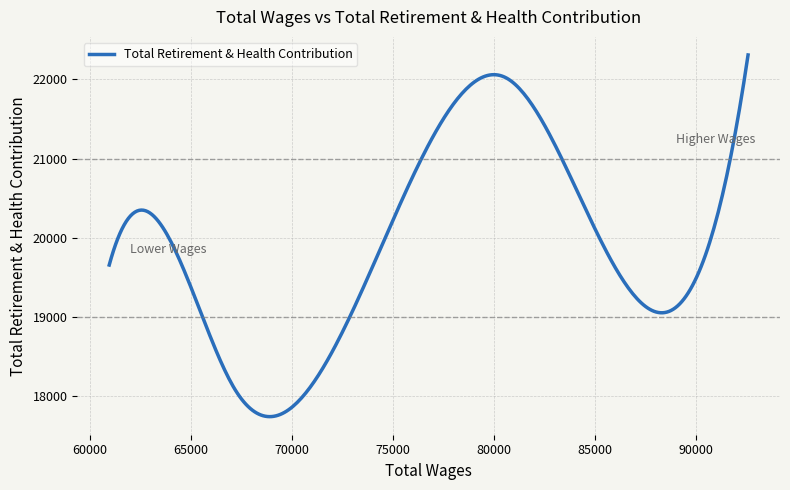

True or false: there are more than 0 points higher than both neighbors.

True